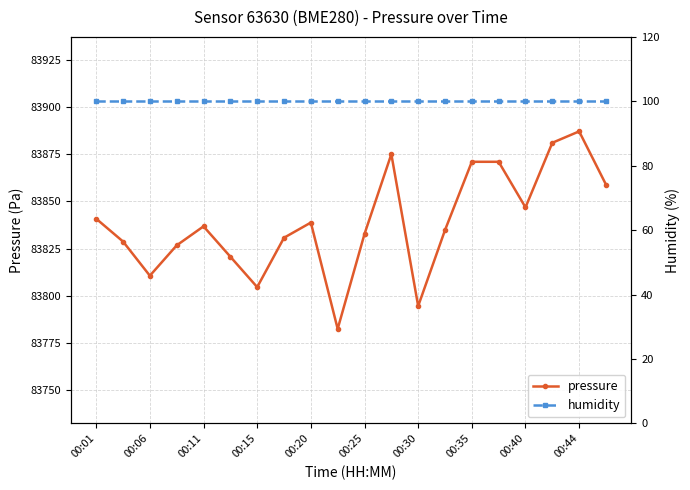

True or false: pressure has a value of 47483.0 at 00:30.

False